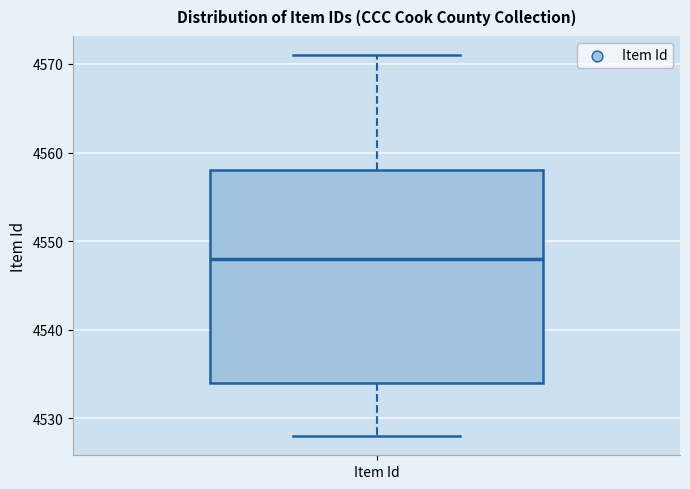

Read this box plot against the y-axis: the position of the median line, the range covered by the box, and the ends of both whiskers. The values are not printed on the chart, so give them approximately, as read against the axis.

median 4548, box 4534 to 4558, whiskers 4528 to 4571